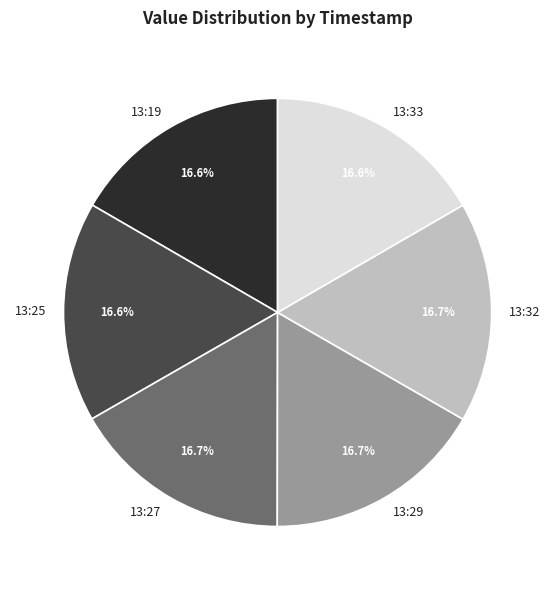

What is the ratio of the value at 13:27 to the value at 13:25?

1.0